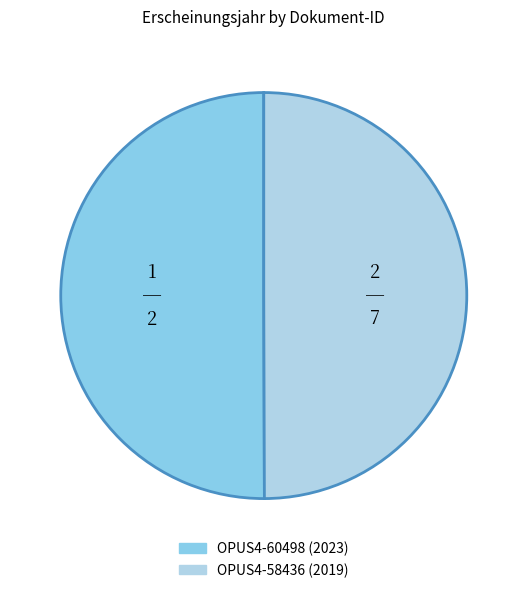

Is it true that OPUS4-58436 is 36% of the pie?

False